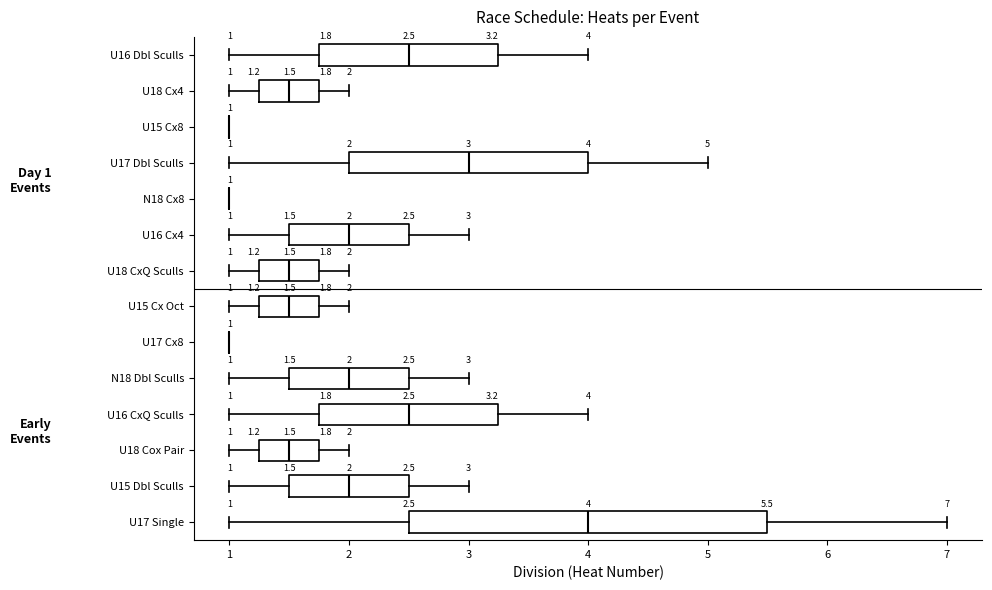

Which box is the widest, from its left edge to its right edge?

U17 Single